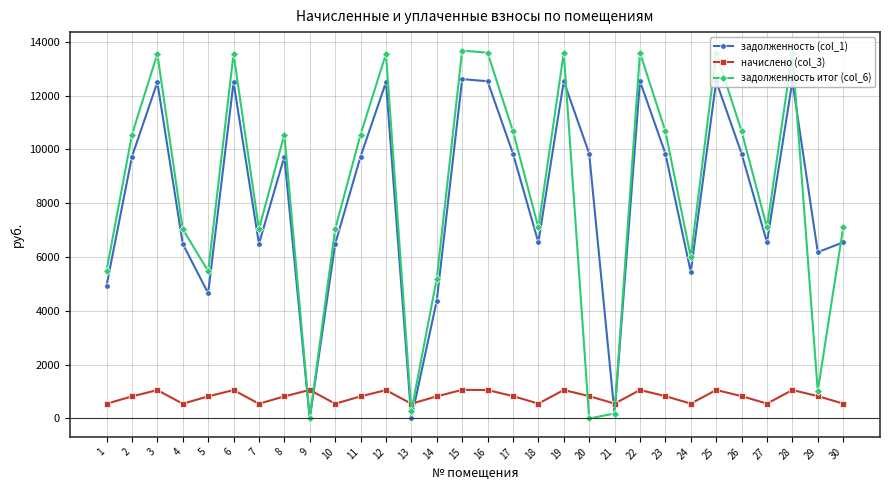

True or false: начислено (col_3) has a value of 1054.6 at 6.

True